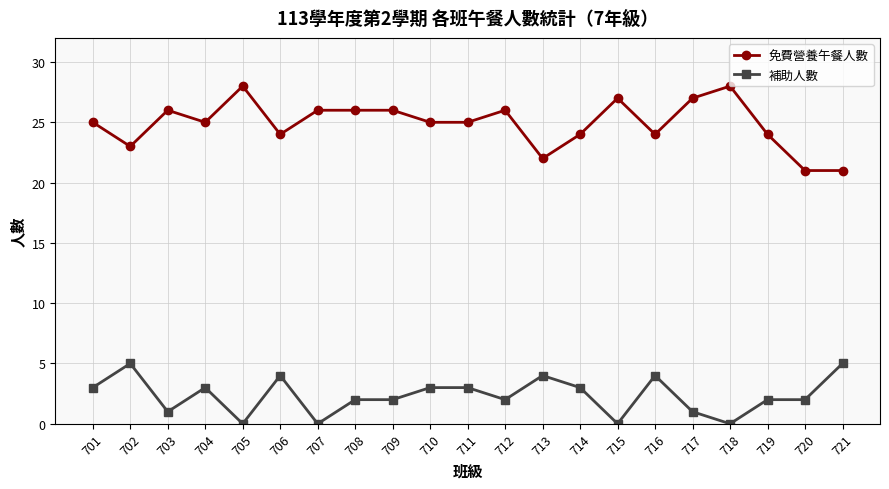

True or false: 免費營養午餐人數 and 補助人數 intersect in this chart.

False